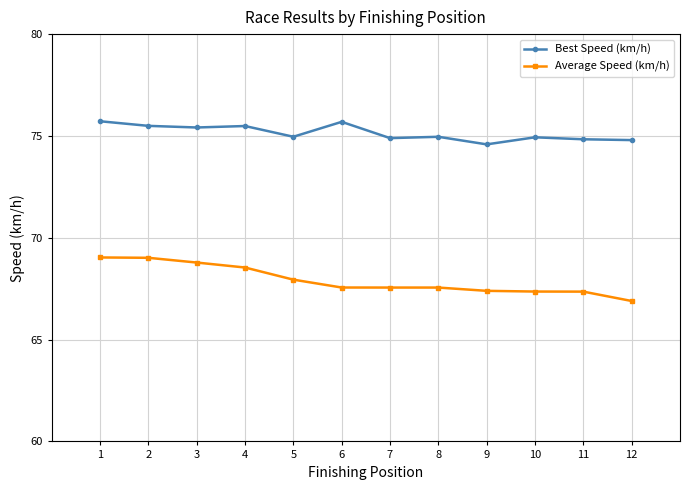

How many lines are shown in the chart?

2